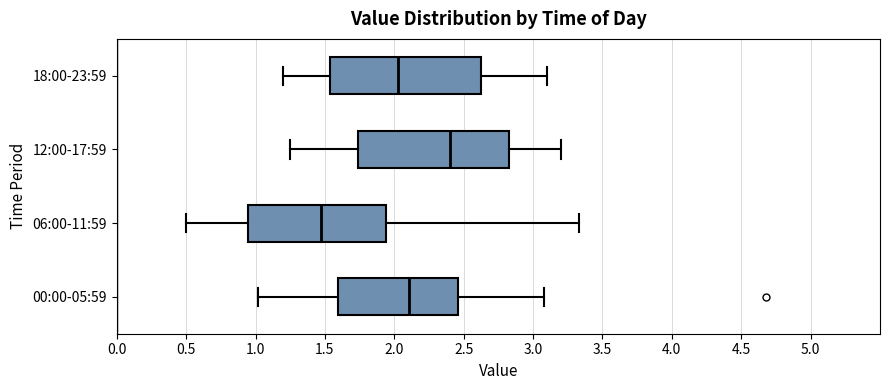

Reading bottom to top, read every box against the x-axis: the position of its median line, the range the box covers, and the ends of its whiskers. The values are not printed on the chart, so give them approximately, as read against the axis.

00:00-05:59: median 2.10, box 1.60 to 2.45, whiskers 1.00 to 3.10
06:00-11:59: median 1.45, box 0.95 to 1.95, whiskers 0.50 to 3.35
12:00-17:59: median 2.40, box 1.75 to 2.85, whiskers 1.25 to 3.20
18:00-23:59: median 2.05, box 1.55 to 2.65, whiskers 1.20 to 3.10